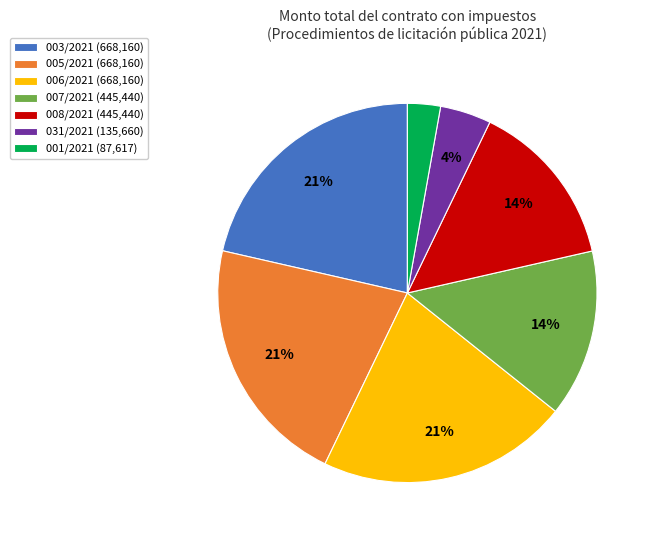

Which category has the smallest portion of the pie?

001/2021 (87,617)